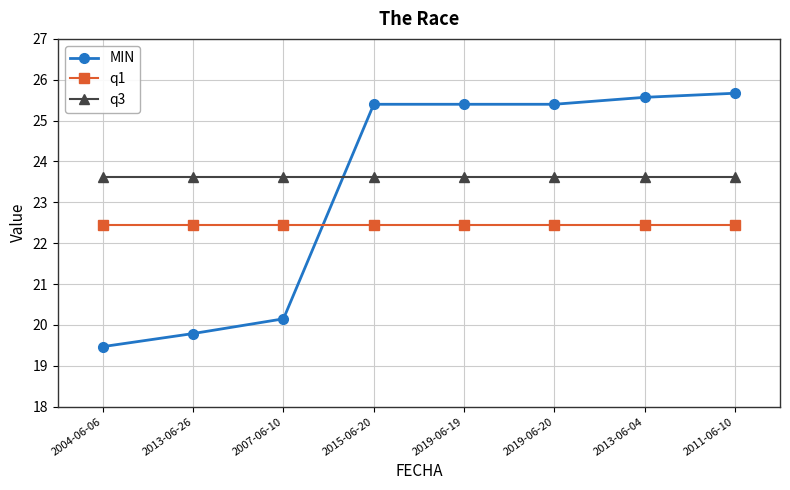

What is the average value of the MIN series?

23.4